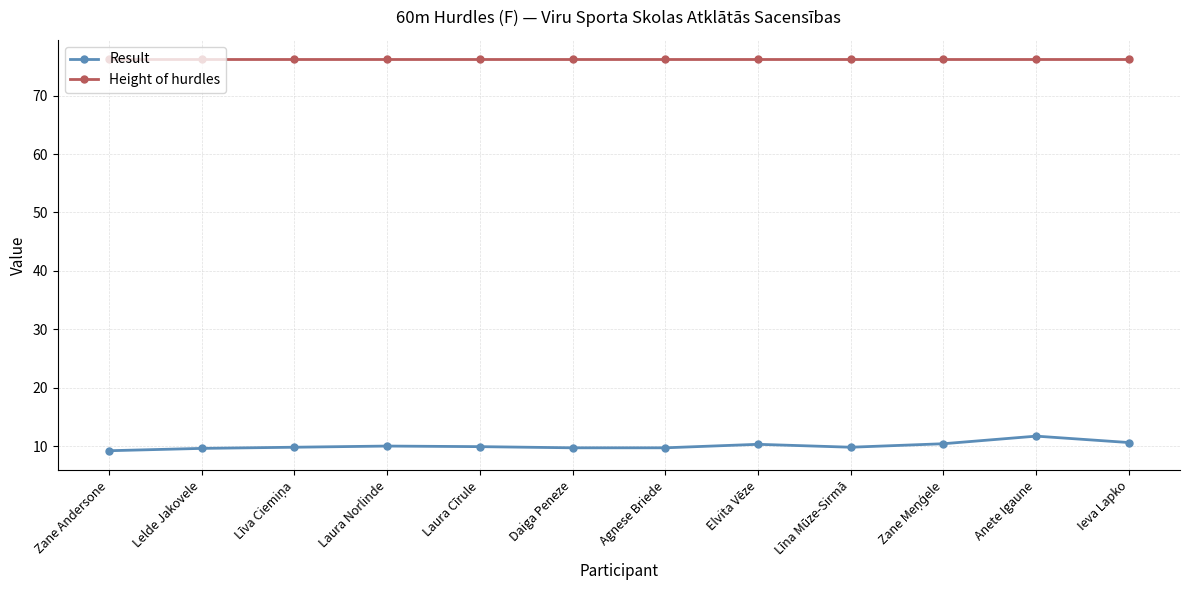

List the series in order of their overall mean, highest first.

Height of hurdles, Result